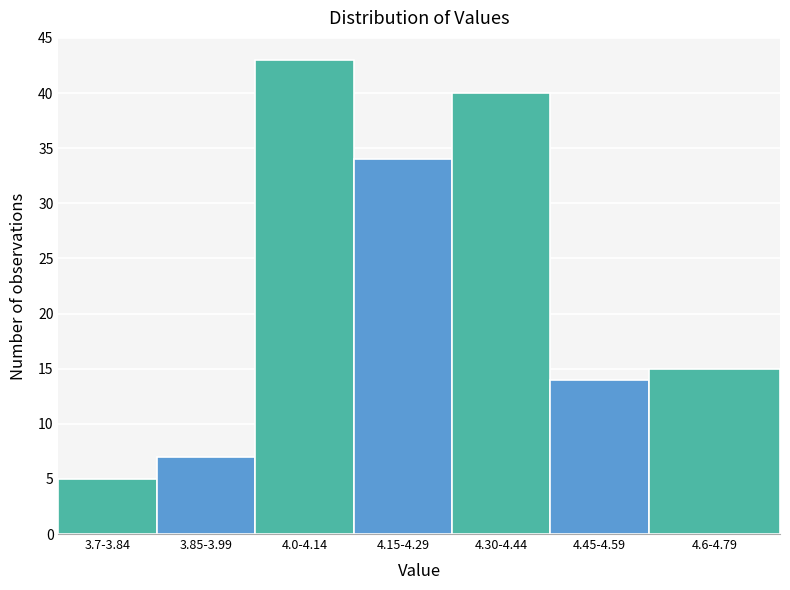

Reading left to right, extract all data points from this chart.

5	7	43	34	40	14	15